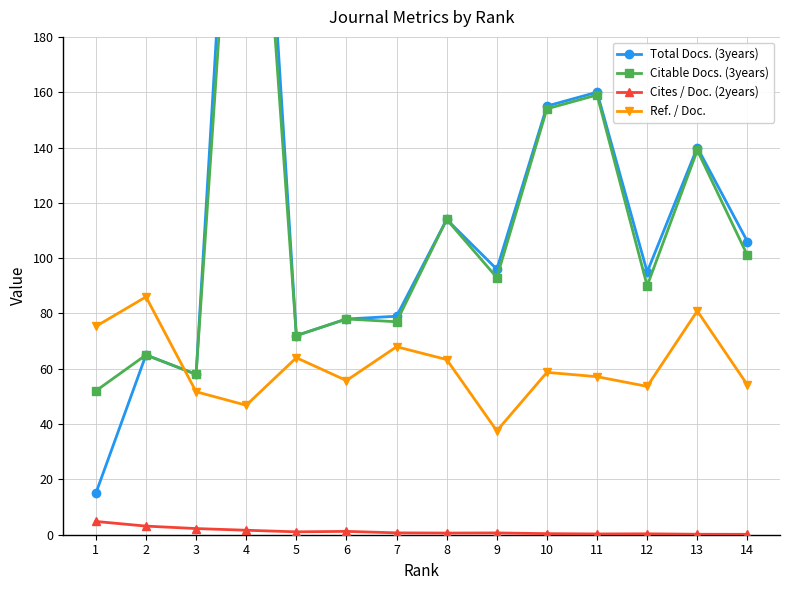

How many values in the Citable Docs. (3years) series are below 93?

7